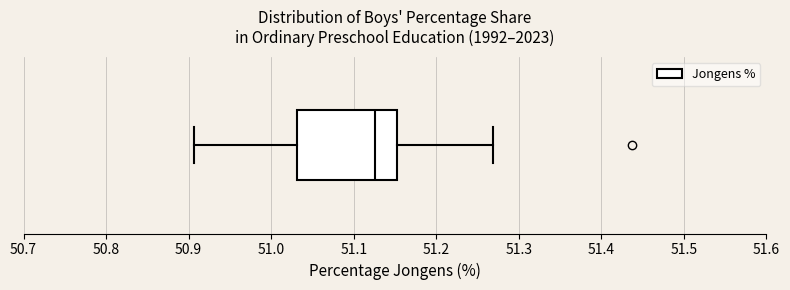

Transcribe this box plot: give where the median line is, the range the box spans, and where the two whiskers end, as read against the x-axis. The values are not printed on the chart, so give them approximately, as read against the axis.

median 51.13, box 51.03 to 51.15, whiskers 50.91 to 51.27